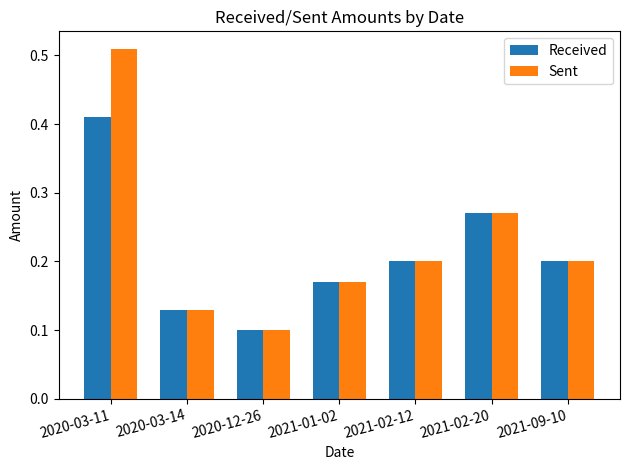

Which series has the largest total across all categories?

Sent